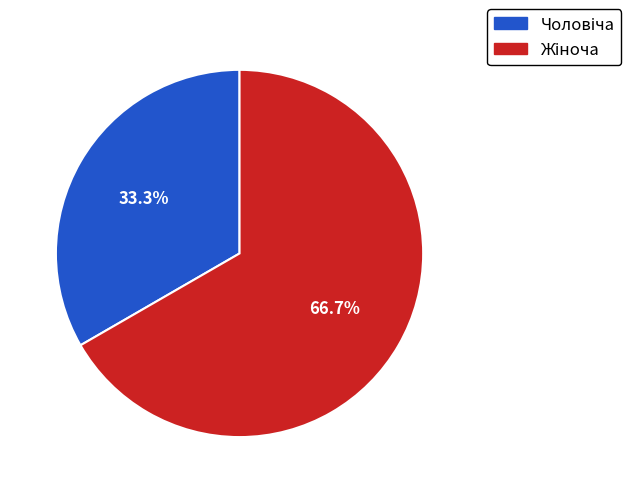

Does any single category account for the majority?

Yes